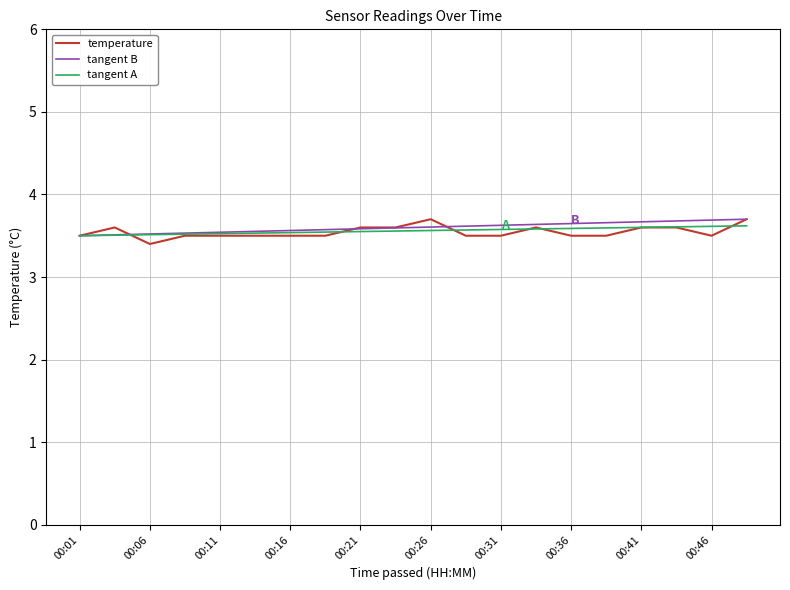

What is the greatest value displayed?

3.7